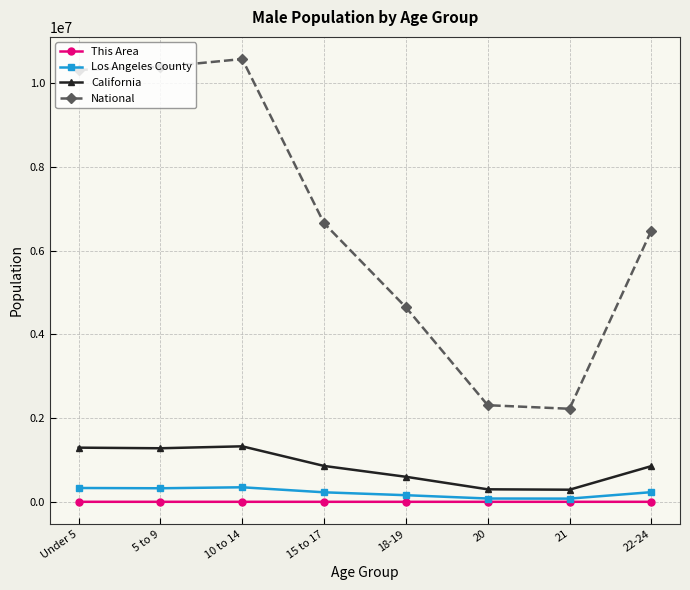

Which series has the widest spread of values?

National